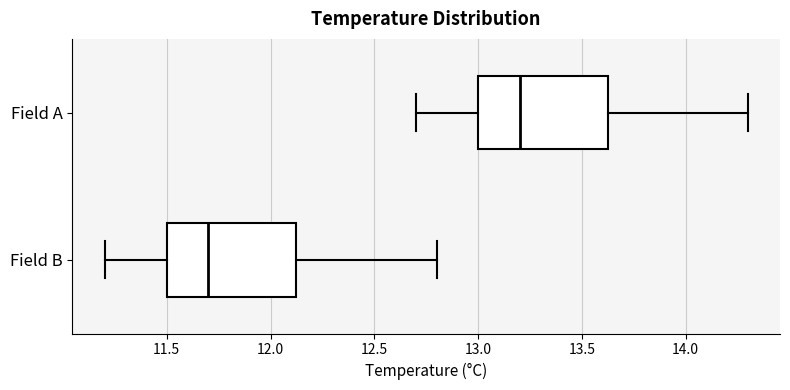

Where does the median line of the box for Field A sit on the x-axis? The values are not printed on the chart, so give them approximately, as read against the axis.

13.20